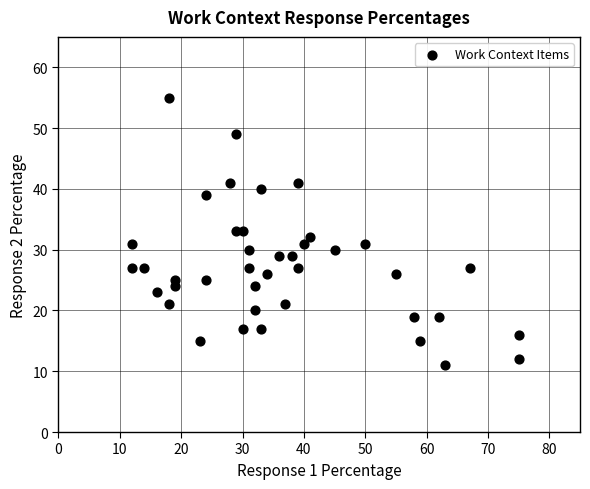

What is the range of Y values (max minus min)?

44